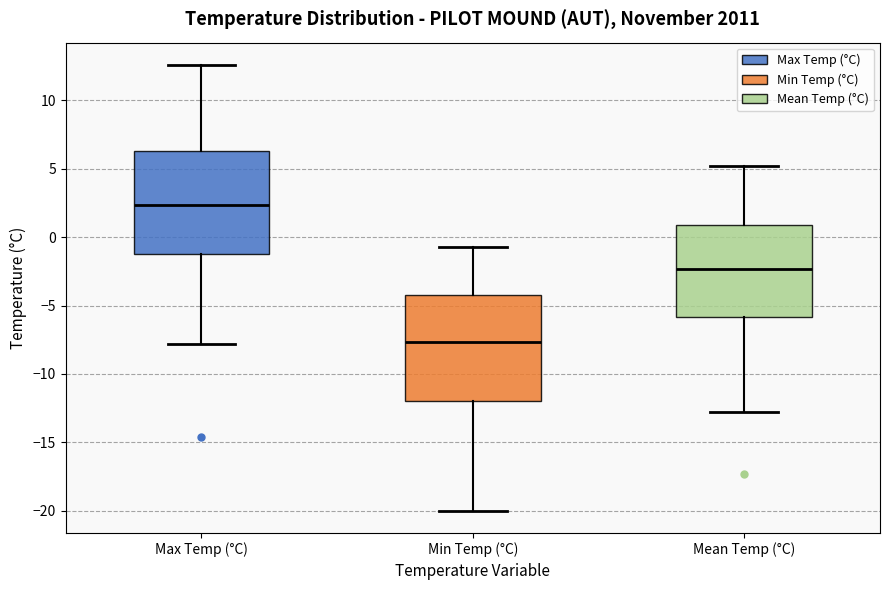

Reading left to right, read every box against the y-axis: the position of its median line, the range the box covers, and the ends of its whiskers. The values are not printed on the chart, so give them approximately, as read against the axis.

Max Temp (°C): median 2.5, box -1.0 to 6.5, whiskers -8.0 to 12.5
Min Temp (°C): median -7.5, box -12.0 to -4.0, whiskers -20.0 to -0.5
Mean Temp (°C): median -2.5, box -6.0 to 1.0, whiskers -13.0 to 5.0